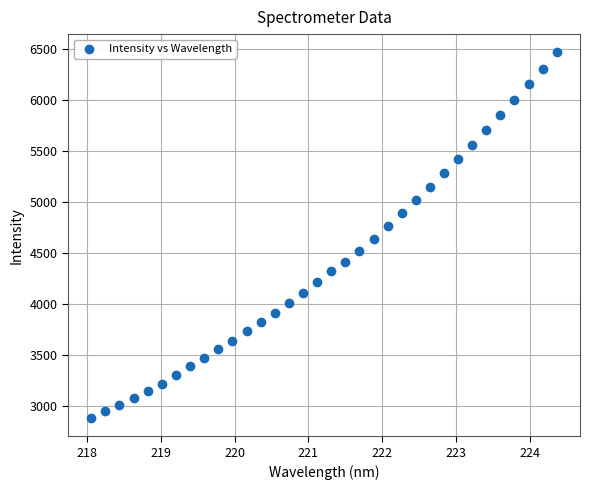

What is the range of Y values (max minus min)?

3577.8